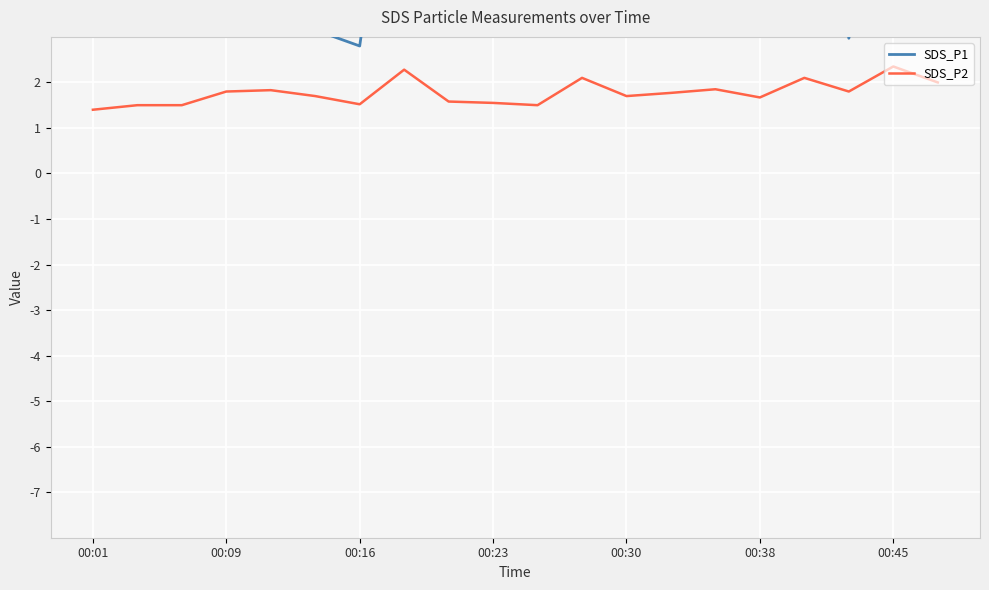

Which series has the largest range (max minus min)?

SDS_P1